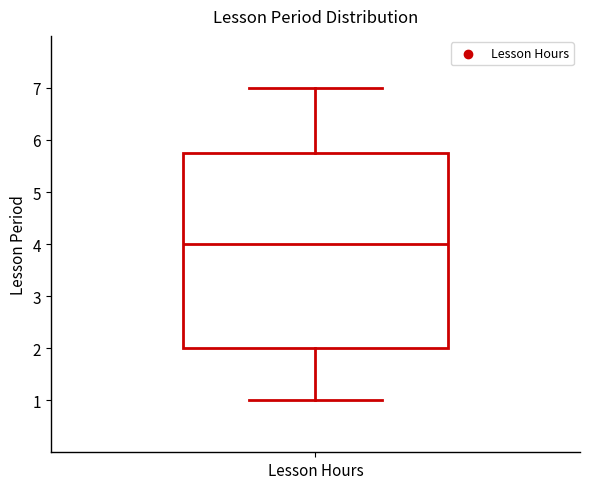

Read this box plot against the y-axis: the position of the median line, the range covered by the box, and the ends of both whiskers. The values are not printed on the chart, so give them approximately, as read against the axis.

median 4.0, box 2.0 to 5.8, whiskers 1.0 to 7.0